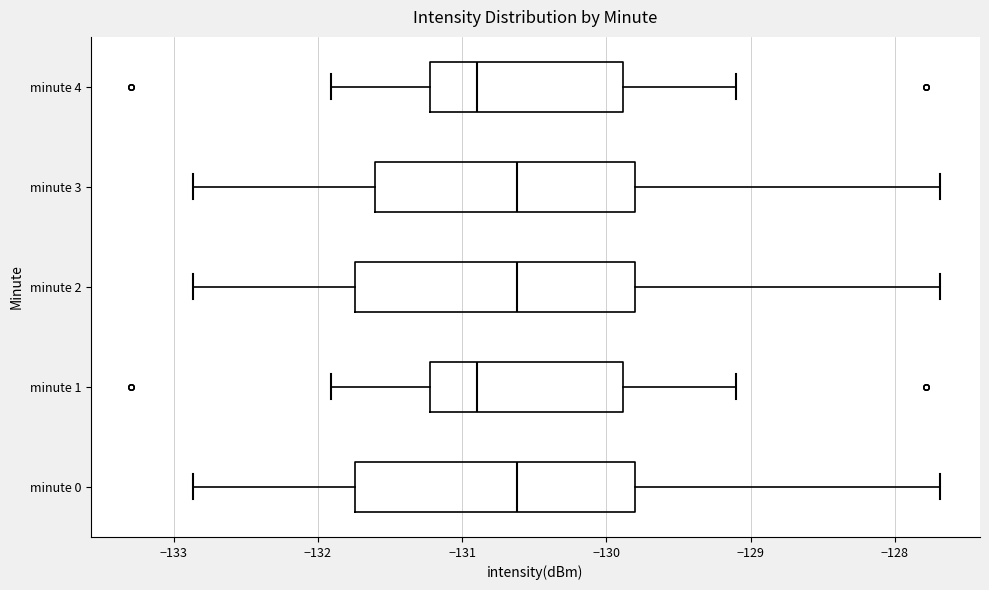

Reading bottom to top, read every box against the x-axis: the position of its median line, the range the box covers, and the ends of its whiskers. The values are not printed on the chart, so give them approximately, as read against the axis.

minute 0: median -130.6, box -131.7 to -129.8, whiskers -132.9 to -127.7
minute 1: median -130.9, box -131.2 to -129.9, whiskers -131.9 to -129.1
minute 2: median -130.6, box -131.7 to -129.8, whiskers -132.9 to -127.7
minute 3: median -130.6, box -131.6 to -129.8, whiskers -132.9 to -127.7
minute 4: median -130.9, box -131.2 to -129.9, whiskers -131.9 to -129.1